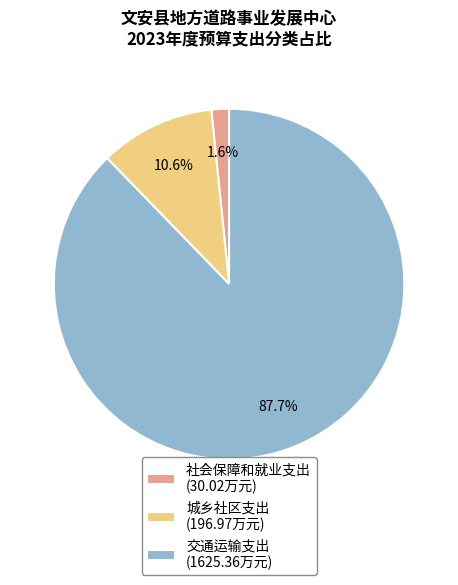

Does any single category account for the majority?

Yes